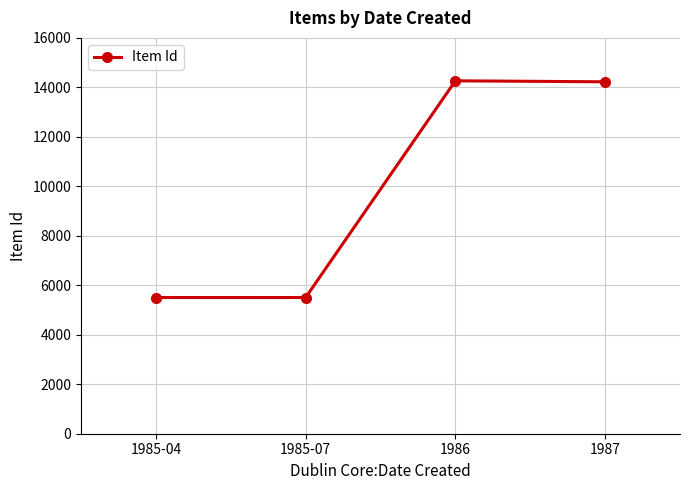

What is the smallest value displayed?

5505